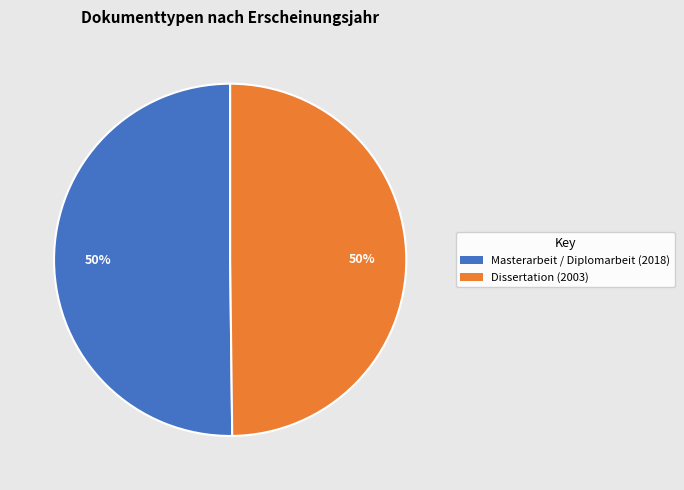

What percentage is the Dissertation (2003) slice, to the nearest percent?

50%